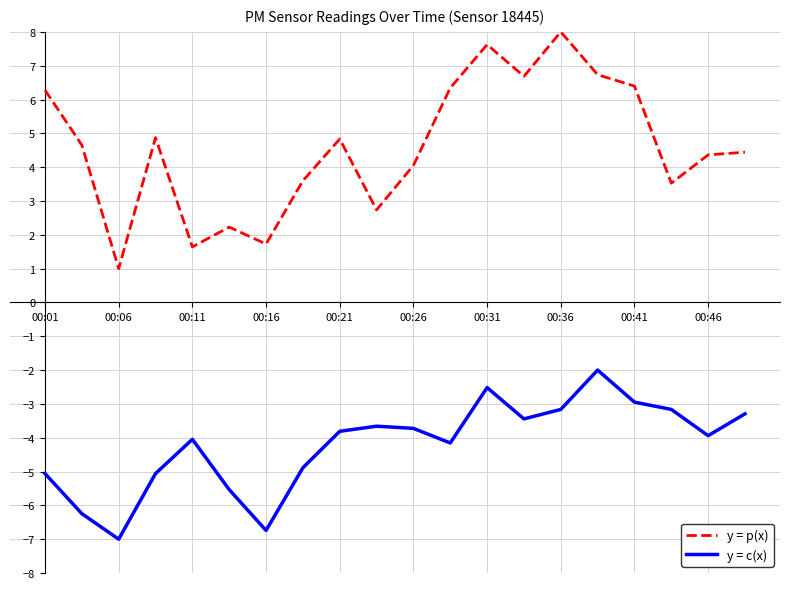

True or false: y = c(x) and y = p(x) cross at least once.

False